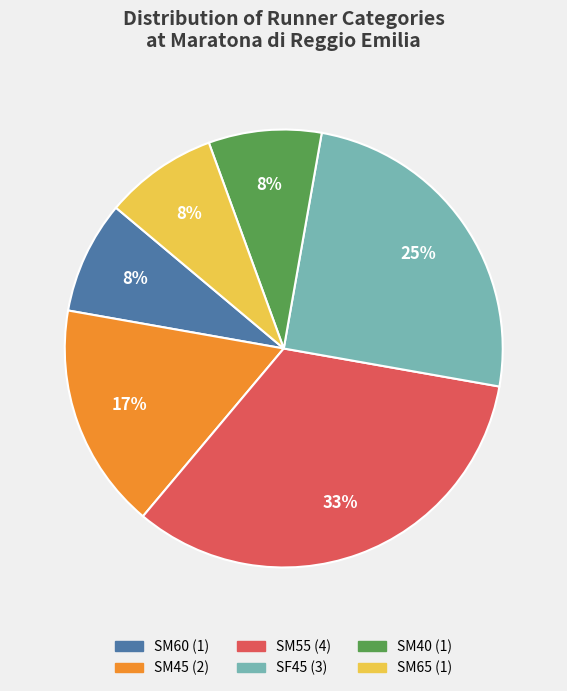

Count the number of slices in the pie.

6